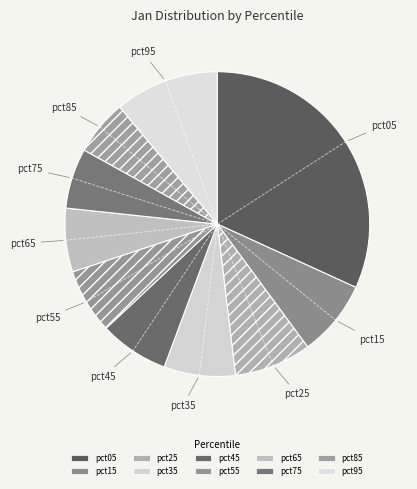

Count the number of slices in the pie.

10